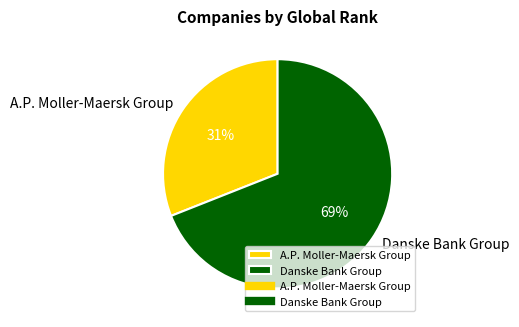

True or false: A.P. Moller-Maersk Group accounts for 23% of the total.

False